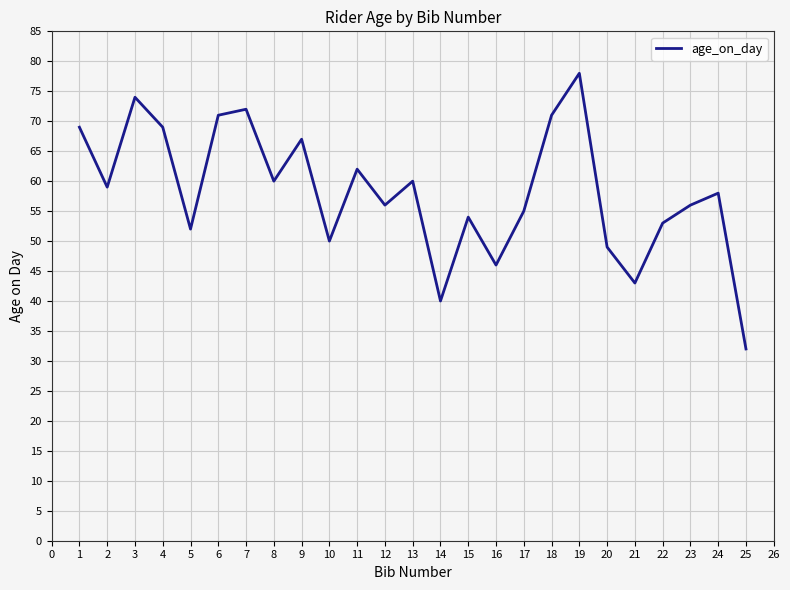

What is the maximum value shown in the chart?

78